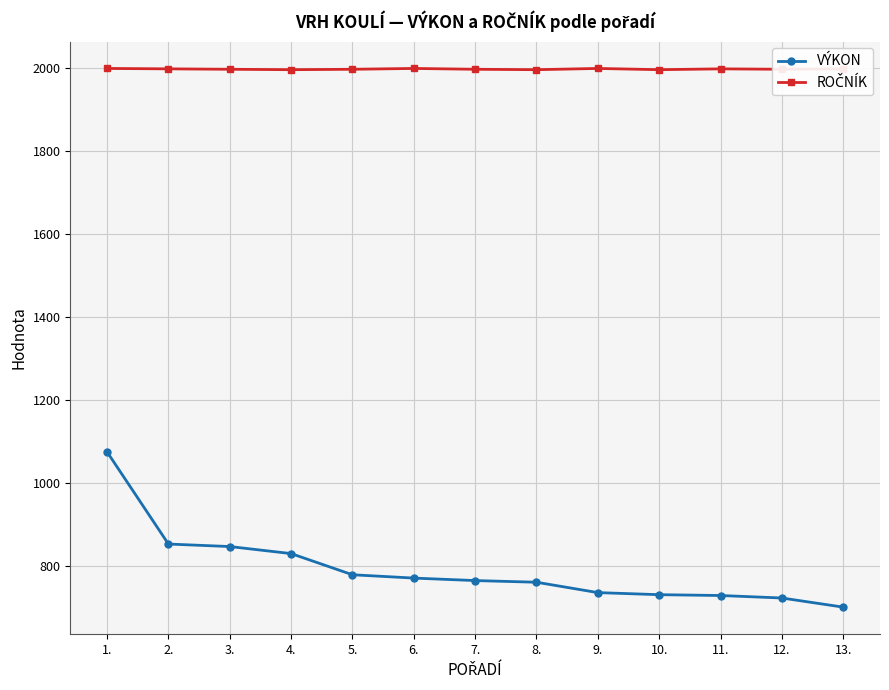

What is the difference between the highest and lowest values at 9.?

1263